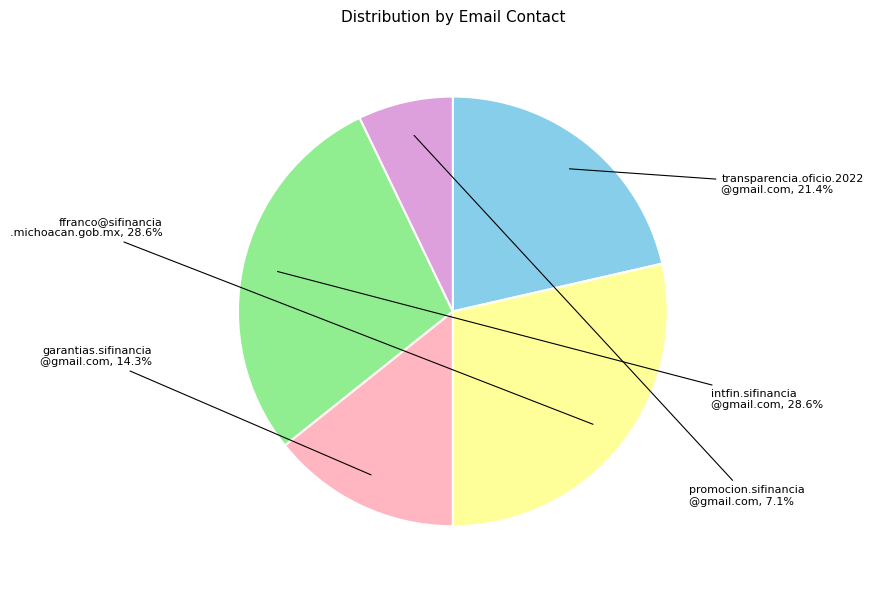

Is there any slice that represents more than half of the pie?

No